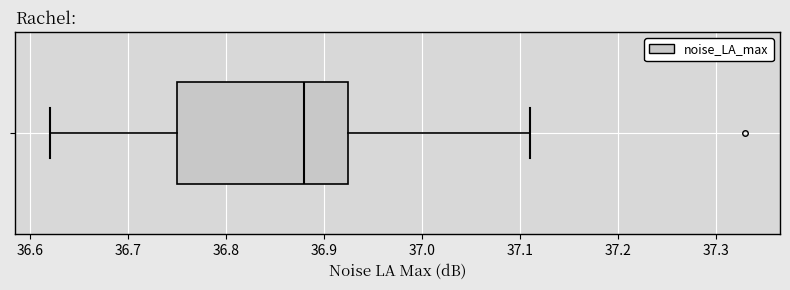

Transcribe this box plot: give where the median line is, the range the box spans, and where the two whiskers end, as read against the x-axis. The values are not printed on the chart, so give them approximately, as read against the axis.

median 36.88, box 36.75 to 36.93, whiskers 36.62 to 37.11